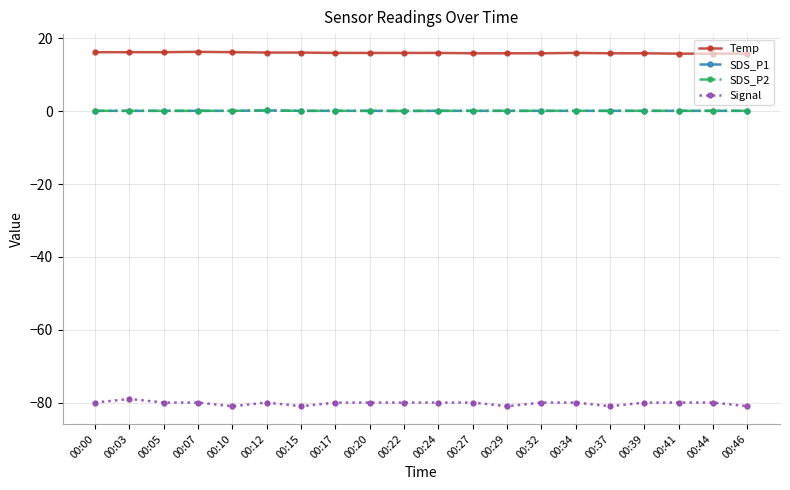

How many interior local peaks does the Temp series have?

2